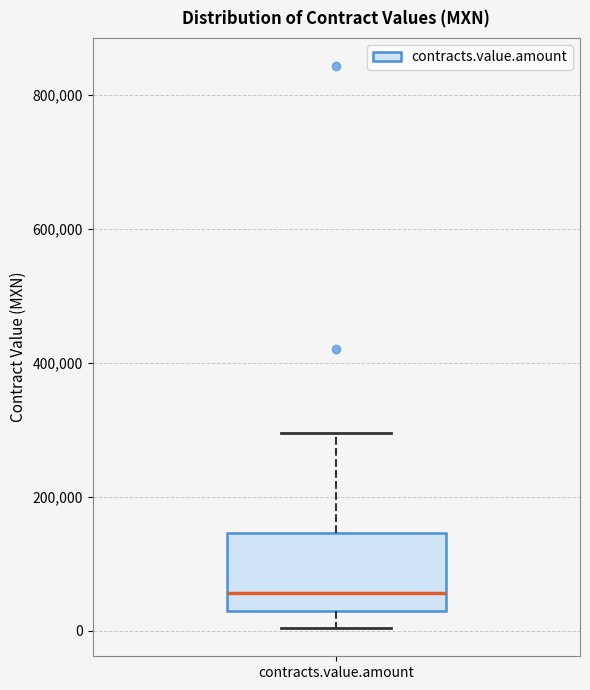

Read this box plot against the y-axis: the position of the median line, the range covered by the box, and the ends of both whiskers. The values are not printed on the chart, so give them approximately, as read against the axis.

median 60000, box 20000 to 140000, whiskers 0 to 300000